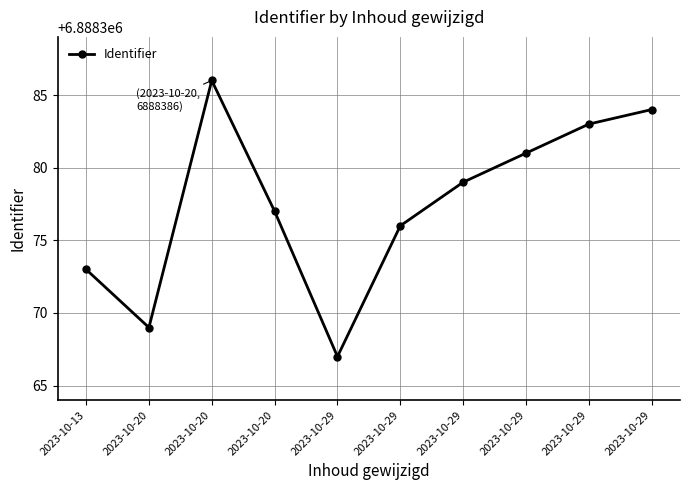

Count the number of categories in the chart.

10